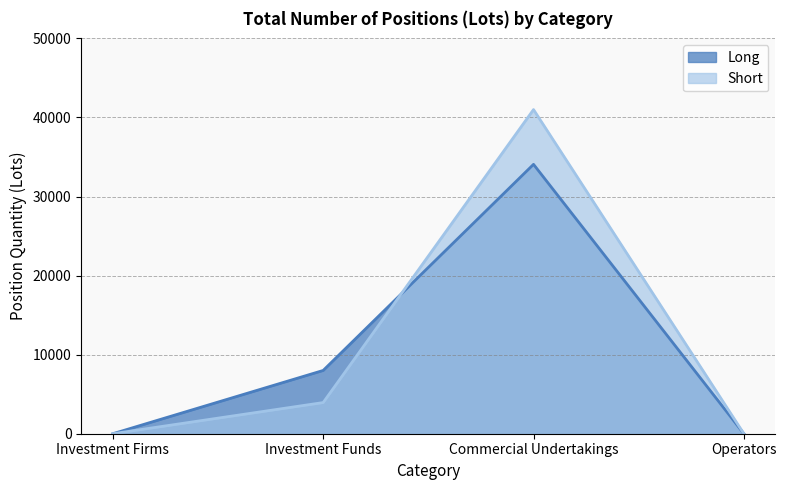

How many positive values does the Long series have?

2